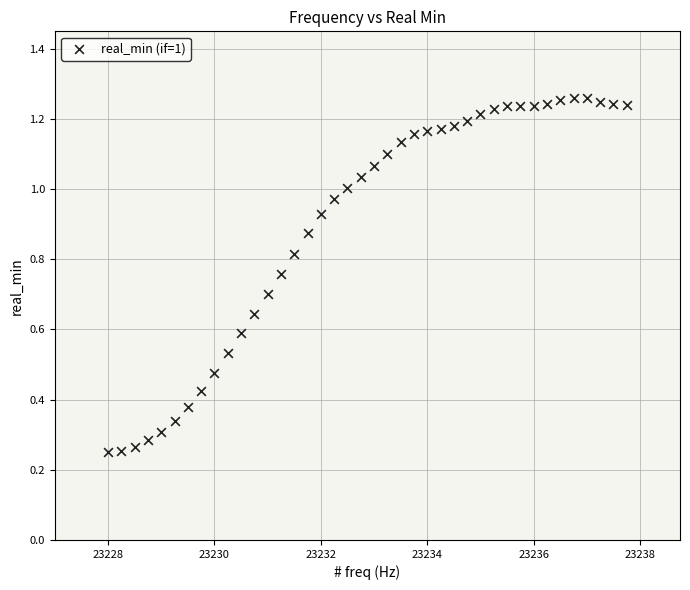

What is the range of X values (max minus min)?

9.8